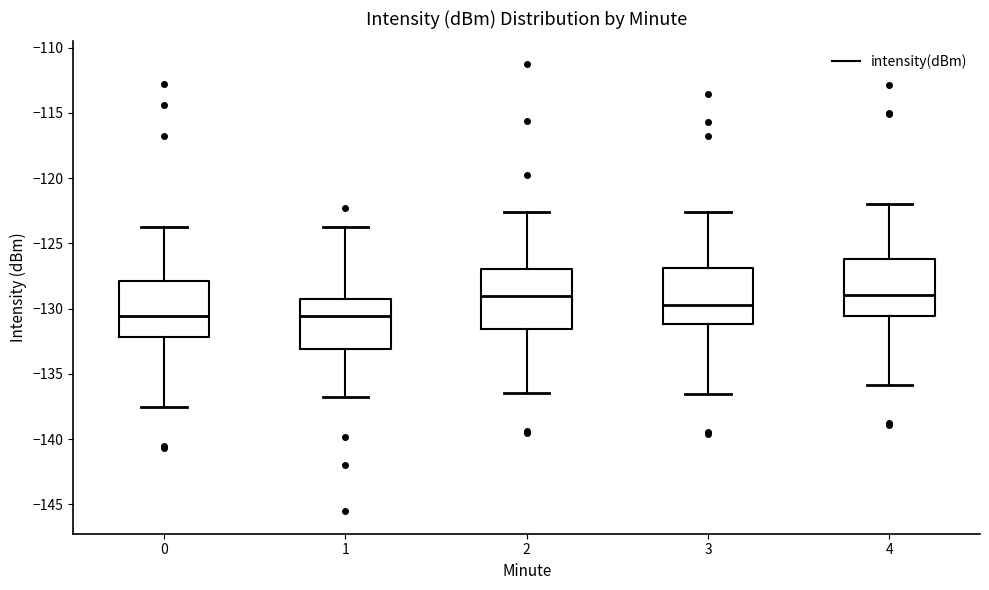

Reading left to right, read every box against the y-axis: the position of its median line, the range the box covers, and the ends of its whiskers. The values are not printed on the chart, so give them approximately, as read against the axis.

0: median -130.5, box -132.0 to -128.0, whiskers -137.5 to -123.5
1: median -130.5, box -133.0 to -129.5, whiskers -137.0 to -123.5
2: median -129.0, box -131.5 to -127.0, whiskers -136.5 to -122.5
3: median -129.5, box -131.0 to -127.0, whiskers -136.5 to -122.5
4: median -129.0, box -130.5 to -126.0, whiskers -136.0 to -122.0